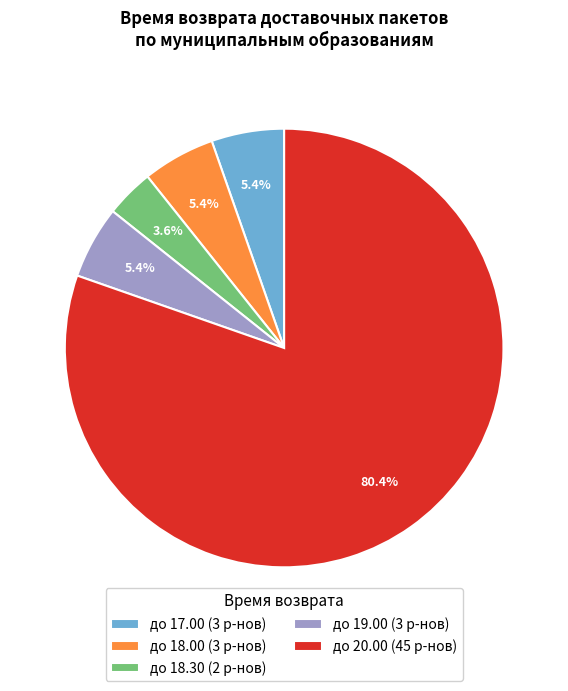

Does до 17.00 (3 р-нов) represent more than half of the total?

No